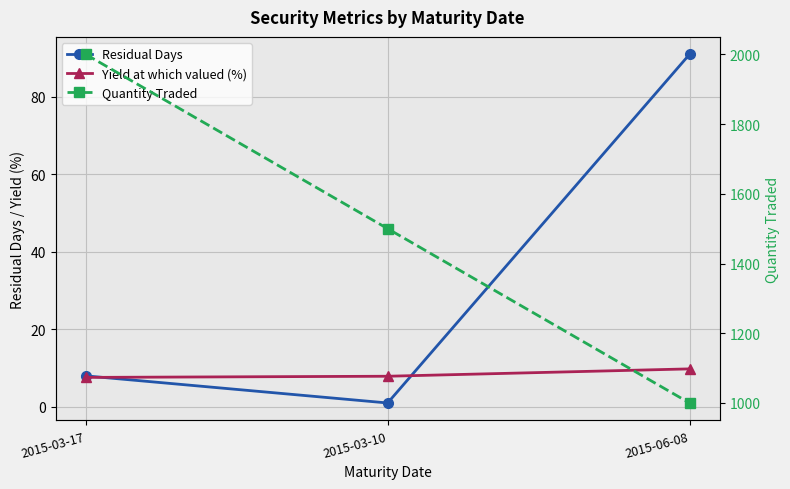

How many data points in Residual Days are above 8?

1